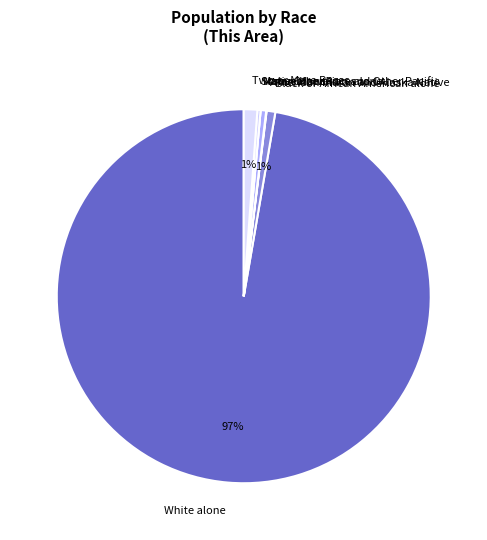

To the nearest percent, what portion does Two or More Races represent?

1%